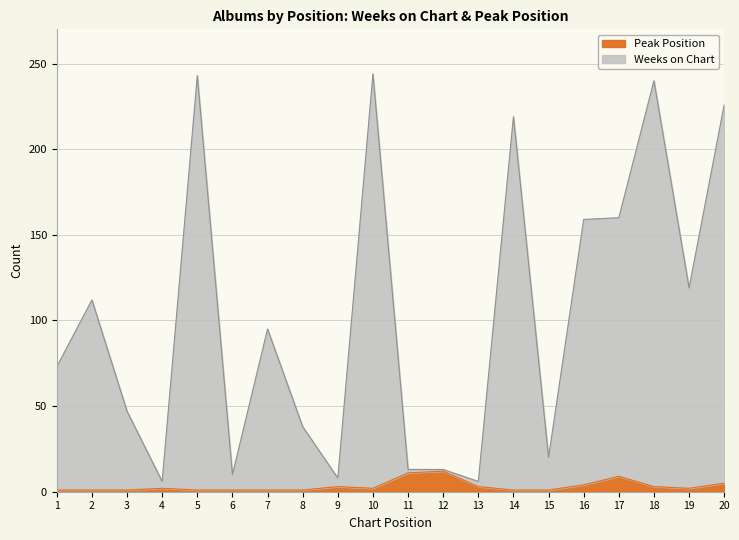

What are all the series names shown in the legend?

Peak Position, Weeks on Chart